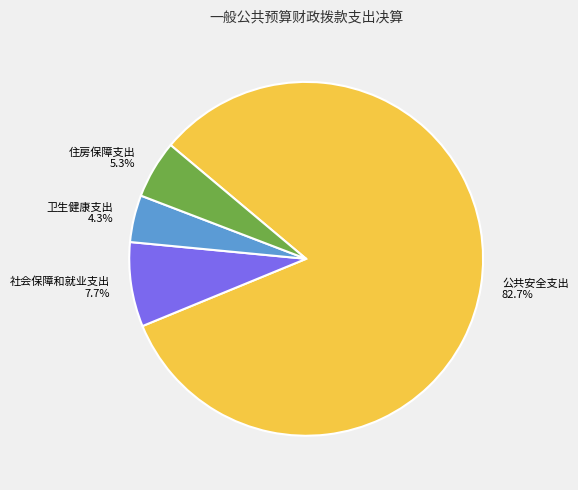

How many slices are in this pie chart?

4